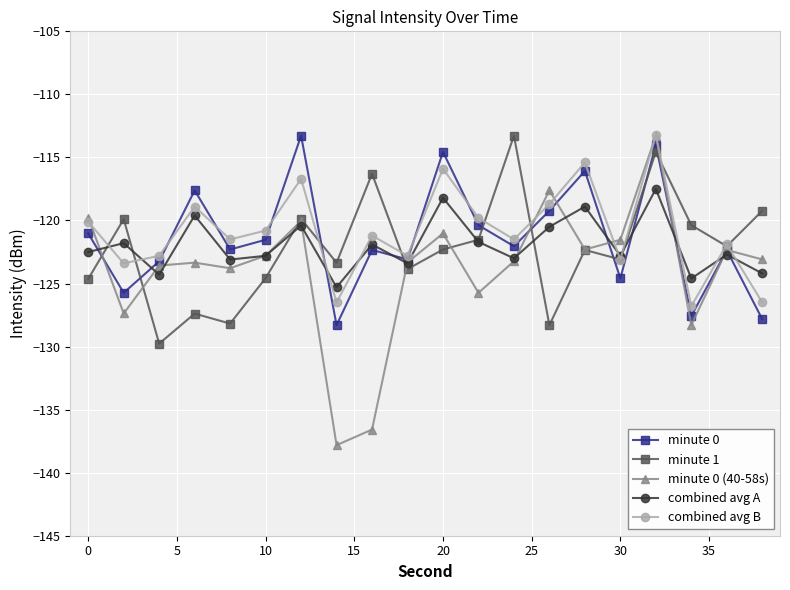

Which series has the widest spread of values?

minute 0 (40-58s)